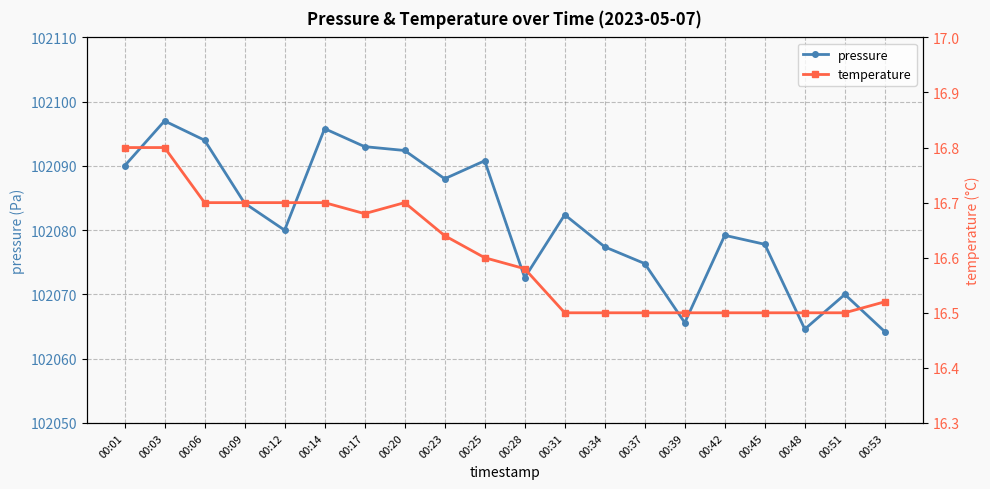

True or false: pressure and temperature intersect in this chart.

False